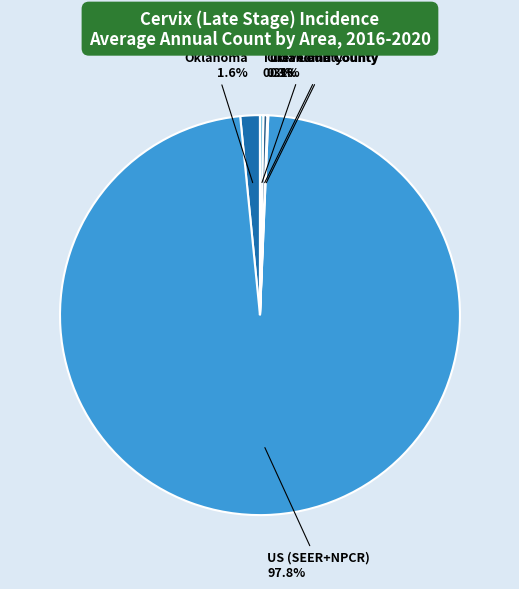

Approximately how many times larger is the value at Oklahoma compared to Oklahoma County?

5.0